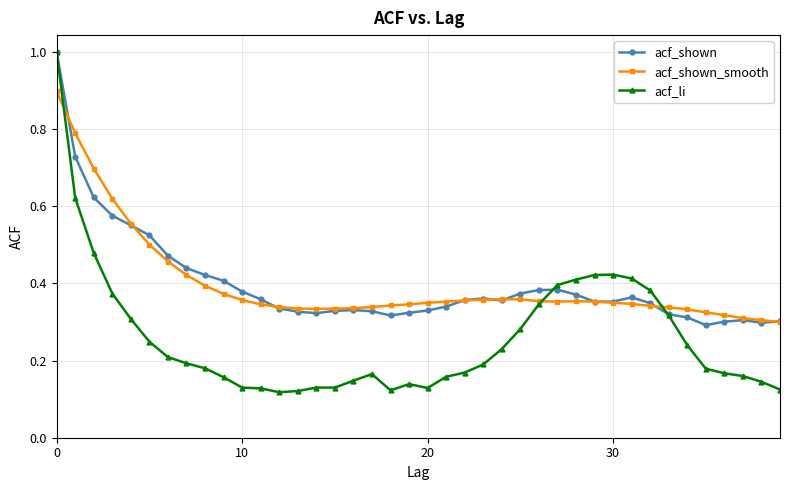

What is the highest value of the acf_shown series?

1.0